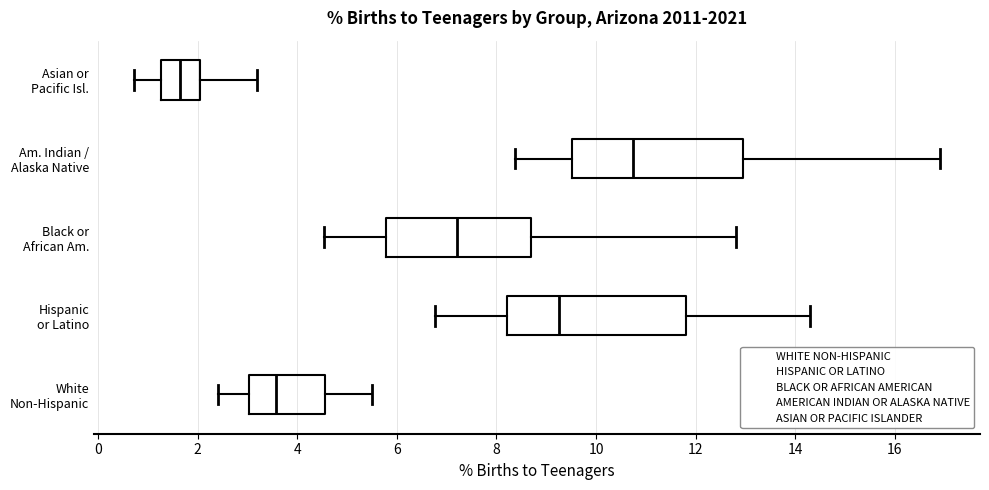

Reading bottom to top, read every box against the x-axis: the position of its median line, the range the box covers, and the ends of its whiskers. The values are not printed on the chart, so give them approximately, as read against the axis.

White Non-Hispanic: median 3.6, box 3.0 to 4.6, whiskers 2.4 to 5.6
Hispanic or Latino: median 9.2, box 8.2 to 11.8, whiskers 6.8 to 14.4
Black or African Am.: median 7.2, box 5.8 to 8.8, whiskers 4.6 to 12.8
Am. Indian / Alaska Native: median 10.8, box 9.6 to 13.0, whiskers 8.4 to 17.0
Asian or Pacific Isl.: median 1.6, box 1.2 to 2.0, whiskers 0.8 to 3.2